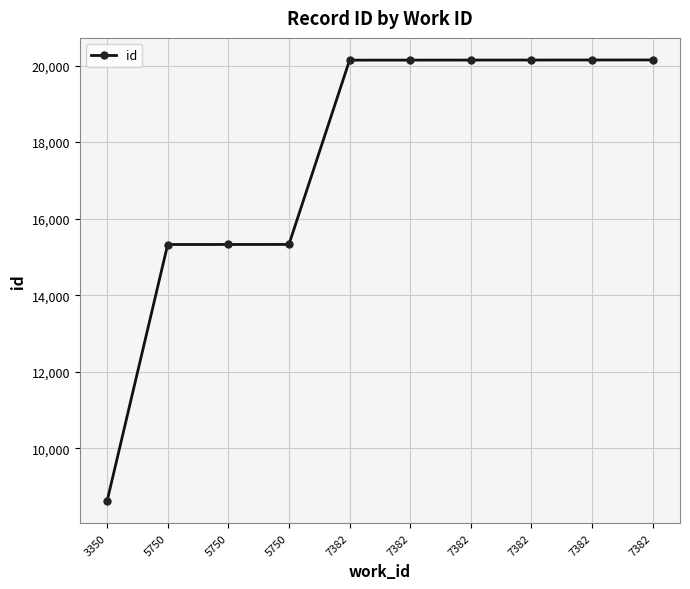

How many lines are shown in the chart?

1